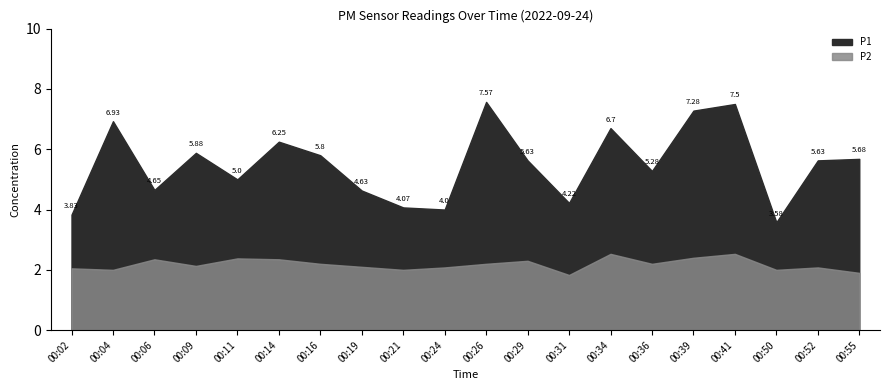

The P2 series shows 3.7 at 00:41. True or false?

False